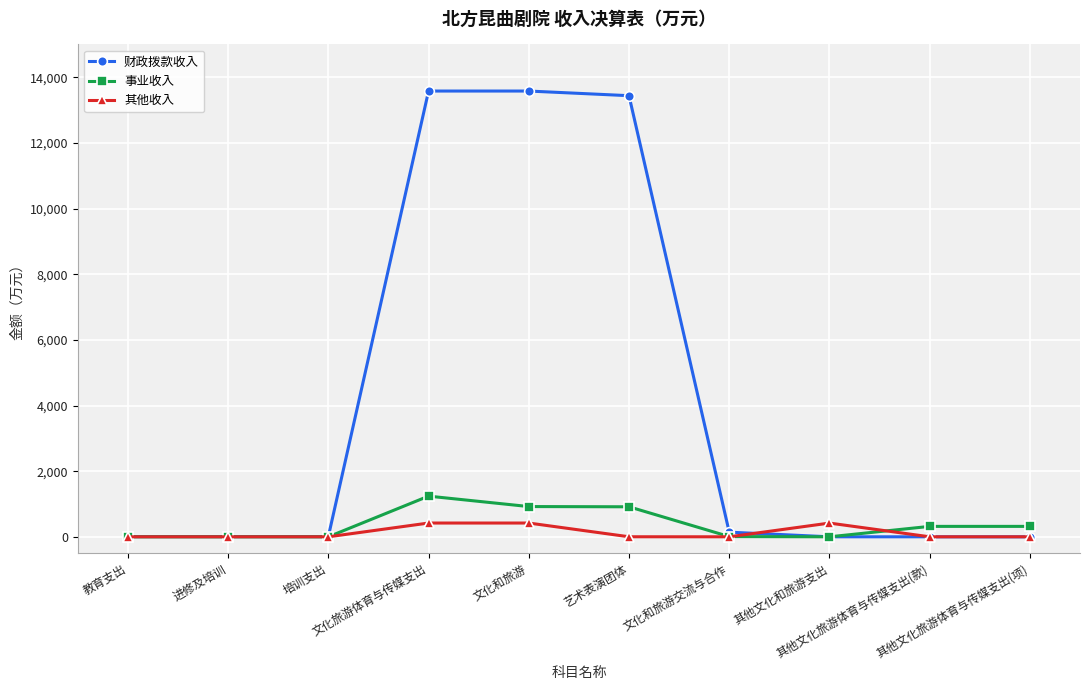

At how many categories does at least one series exceed 1653?

3